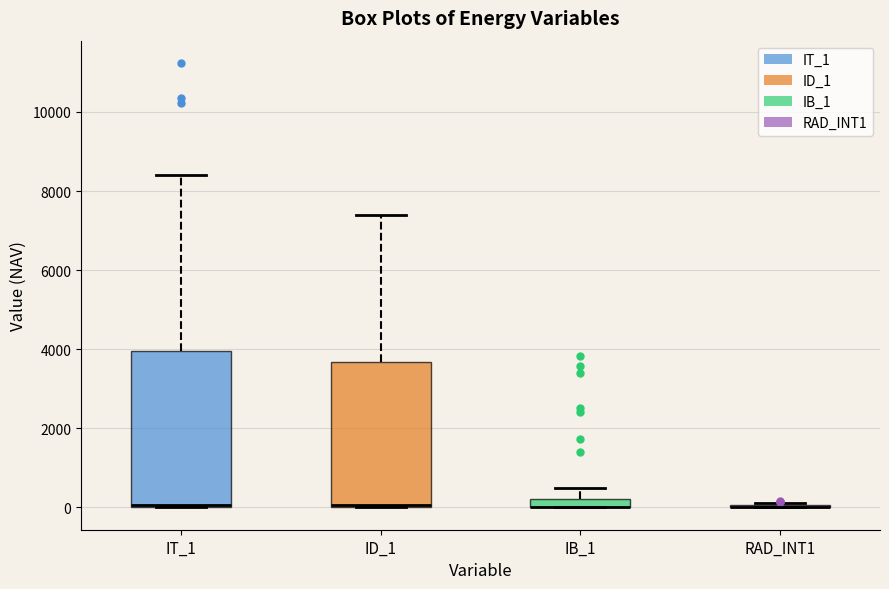

Which box is the tallest, from its lower edge to its upper edge?

IT_1